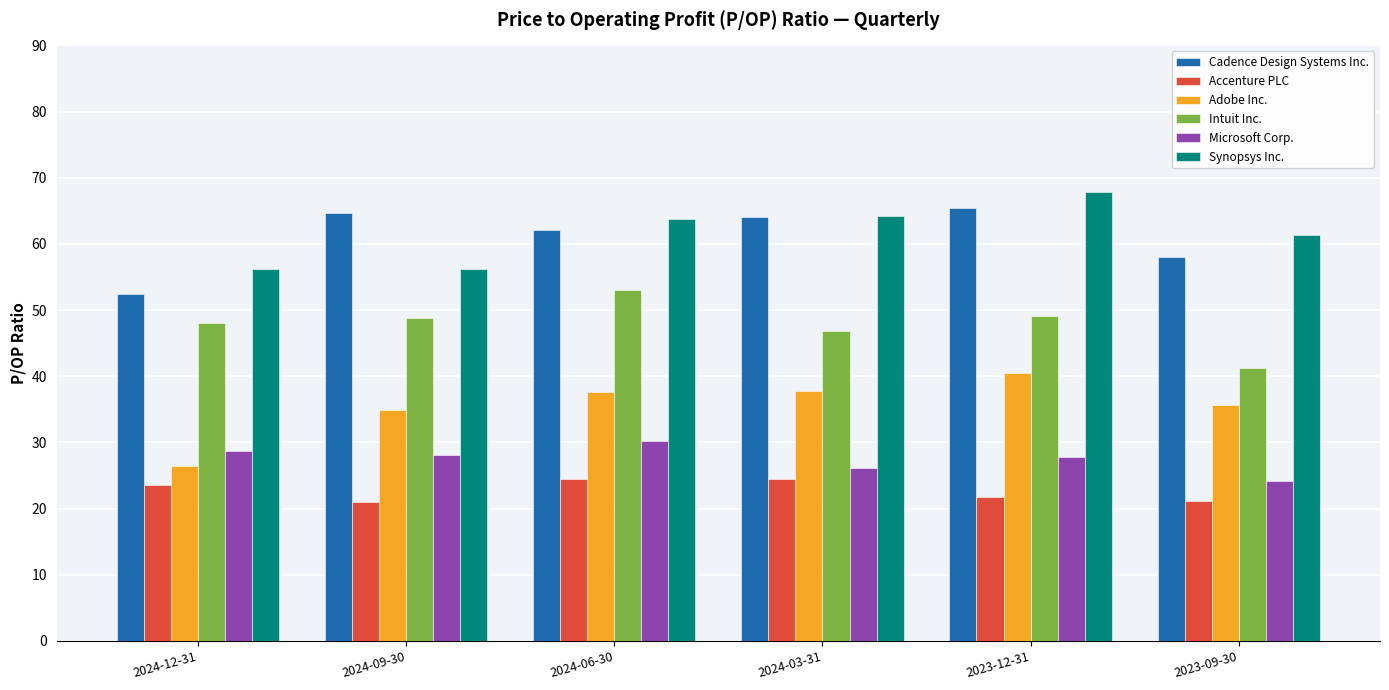

What is the average value of the Cadence Design Systems Inc. series?

61.1